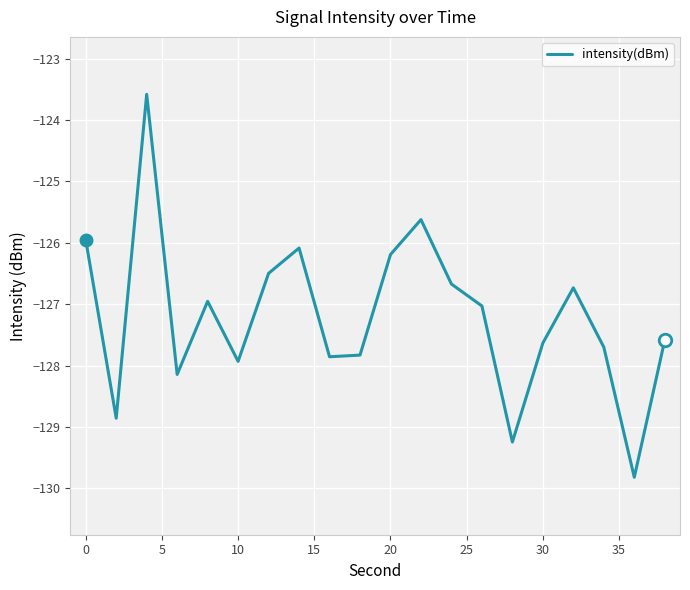

What is the difference between the maximum and minimum values?

6.2